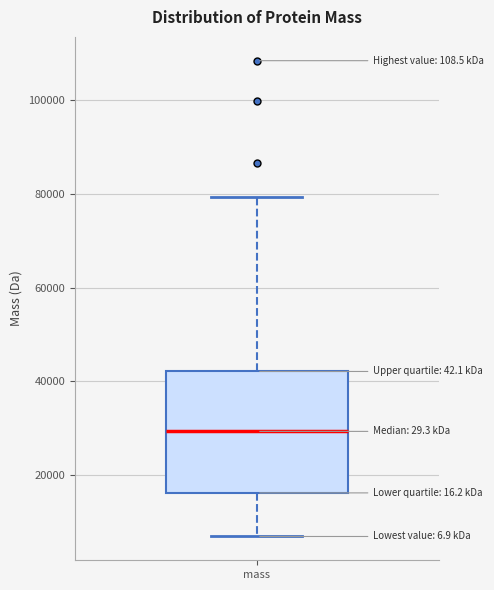

Where does the median line of the box for mass sit on the y-axis? The values are not printed on the chart, so give them approximately, as read against the axis.

30000